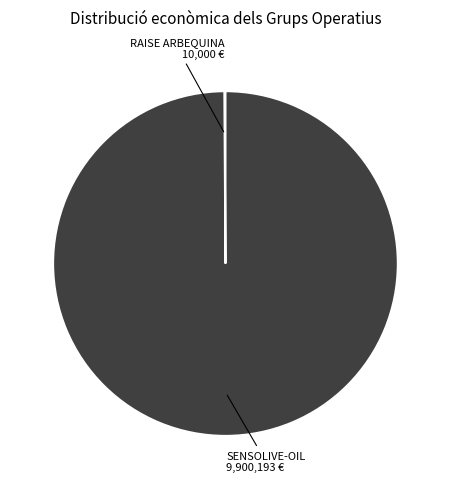

Is SENSOLIVE-OIL the majority of the pie?

Yes